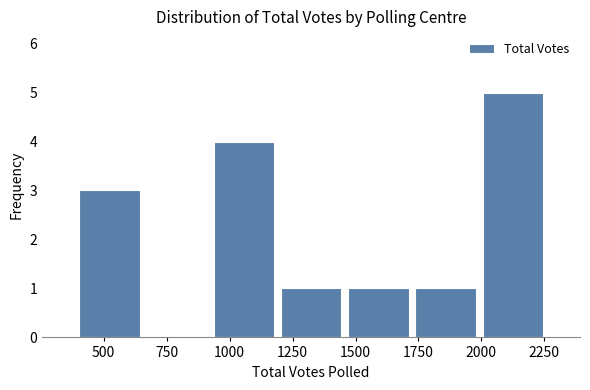

Reading left to right, list every bar in this chart as the range it spans on the x-axis followed by its height. Neither the bar edges nor the heights are printed on the chart, so give them approximately, as read against the axes.

400 to 650: 3
650 to 900: 0
900 to 1200: 4
1200 to 1450: 1
1450 to 1700: 1
1700 to 2000: 1
2000 to 2250: 5